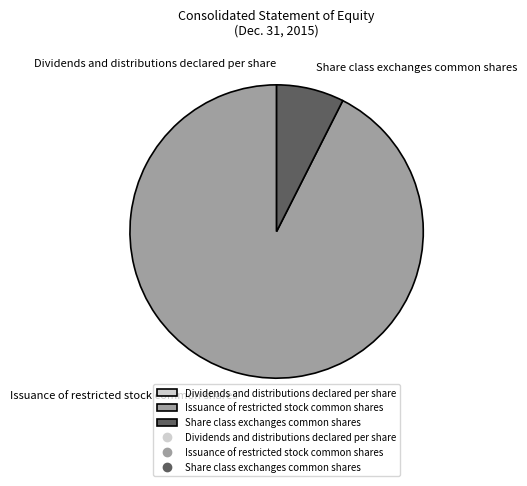

Which slice represents more than half of the pie?

Issuance of restricted stock common shares